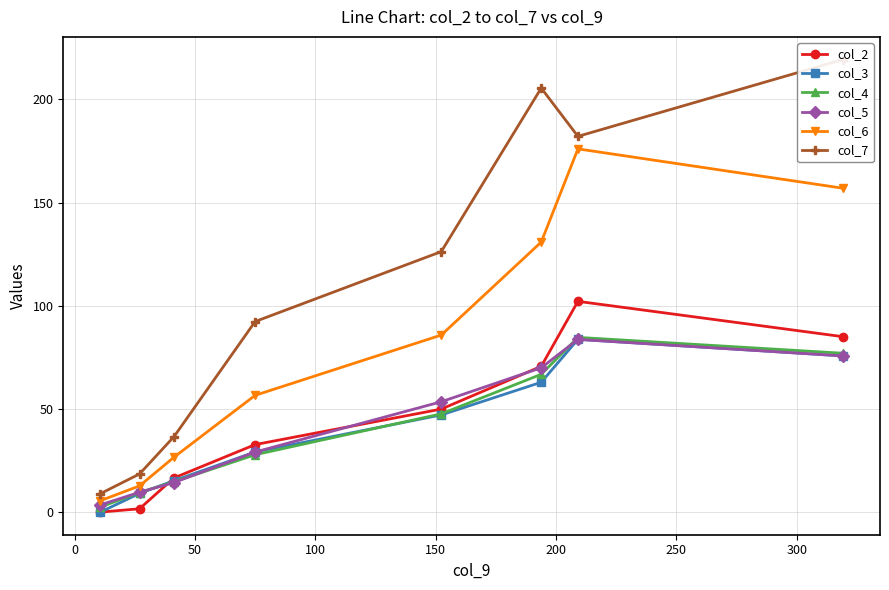

Does the chart have visible grid lines?

Yes